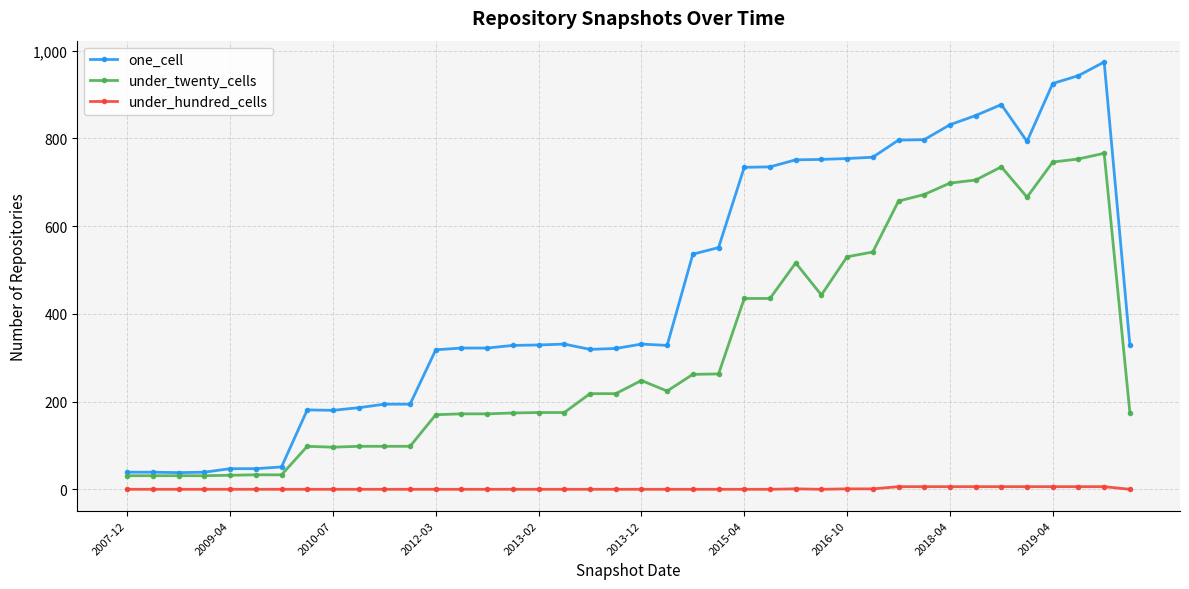

Which series has the largest total across all categories?

one_cell